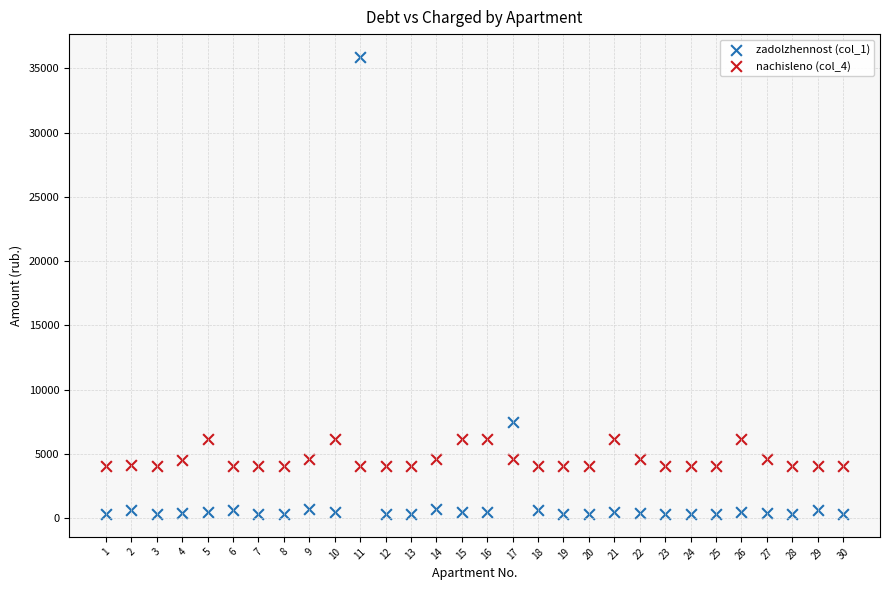

Which series reaches the minimum Y coordinate?

zadolzhennost (col_1)